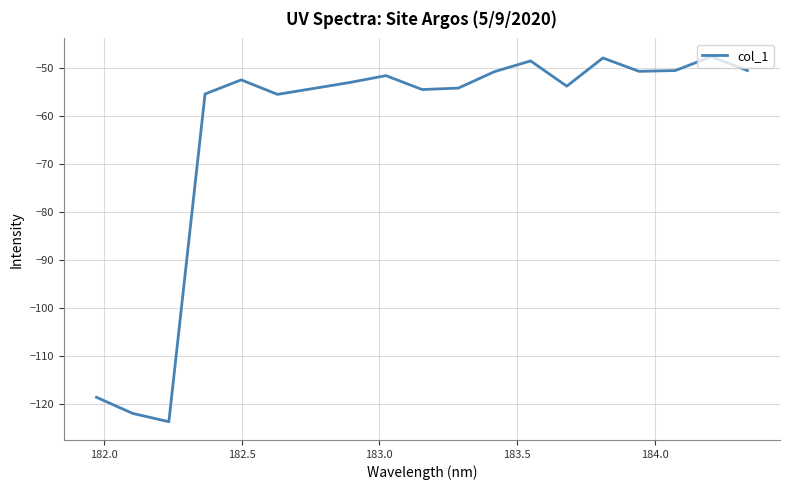

What is the minimum value shown in the chart?

-123.6